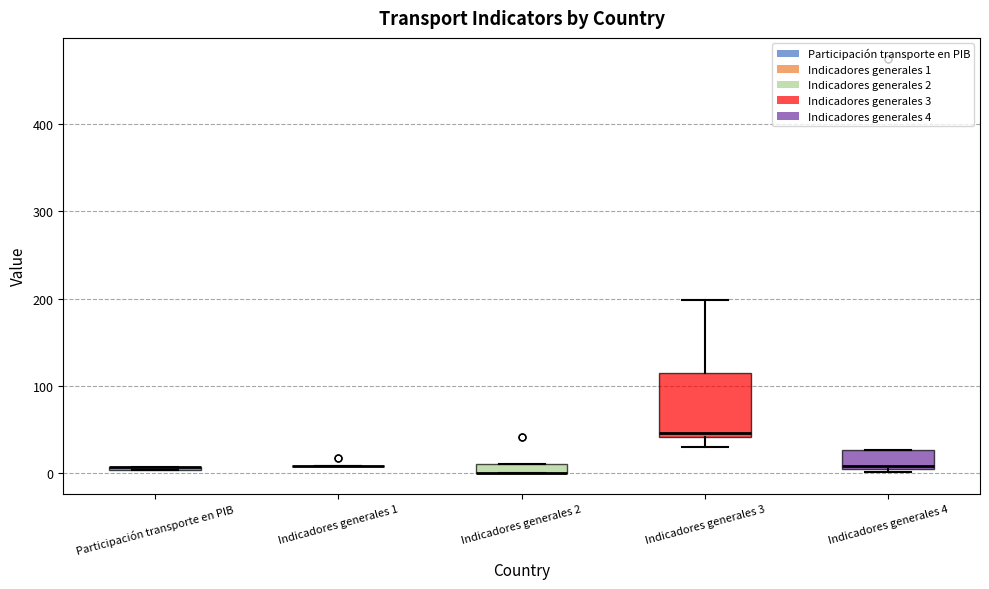

Comparing the boxes themselves (not the whiskers), which one is the tallest?

Indicadores generales 3